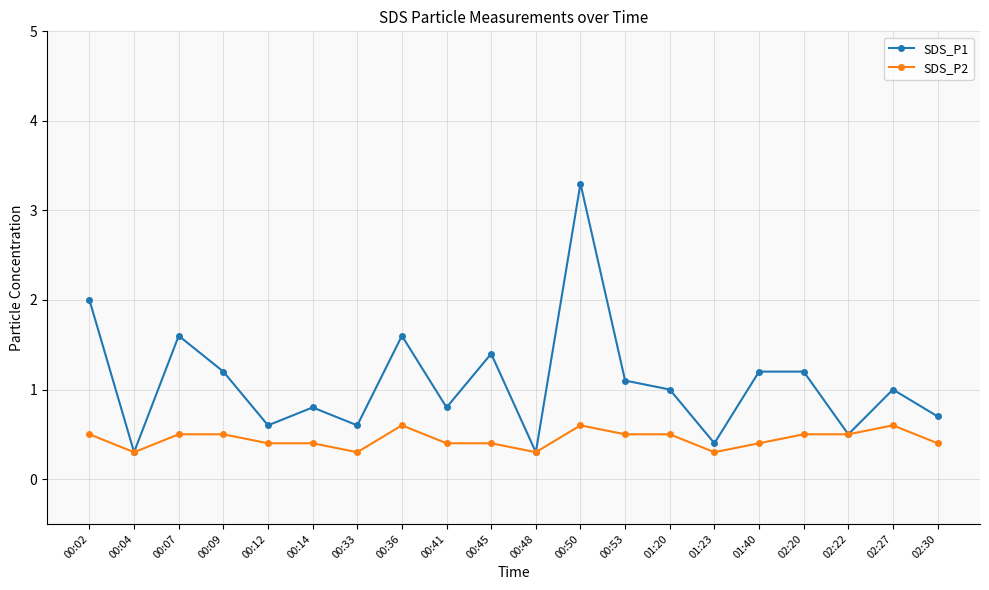

At how many categories does at least one series exceed 0?

20